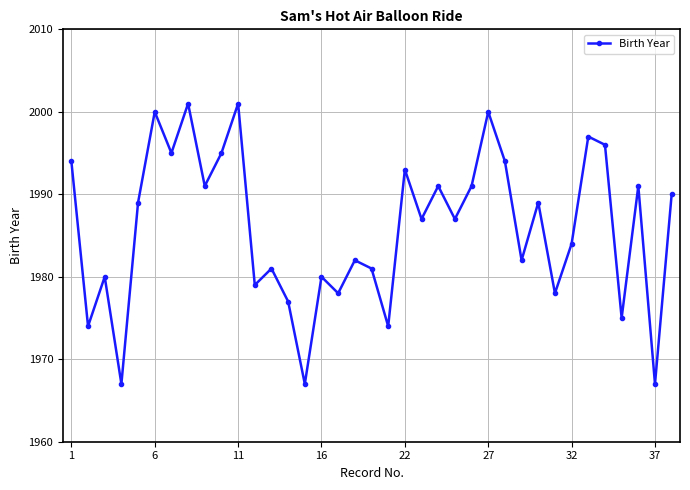

Reading left to right, list all the values displayed in this chart.

1994	1974	1980	1967	1989	2000	1995	2001	1991	1995	2001	1979	1981	1977	1967	1980	1978	1982	1981	1974	1993	1987	1991	1987	1991	2000	1994	1982	1989	1978	1984	1997	1996	1975	1991	1967	1990